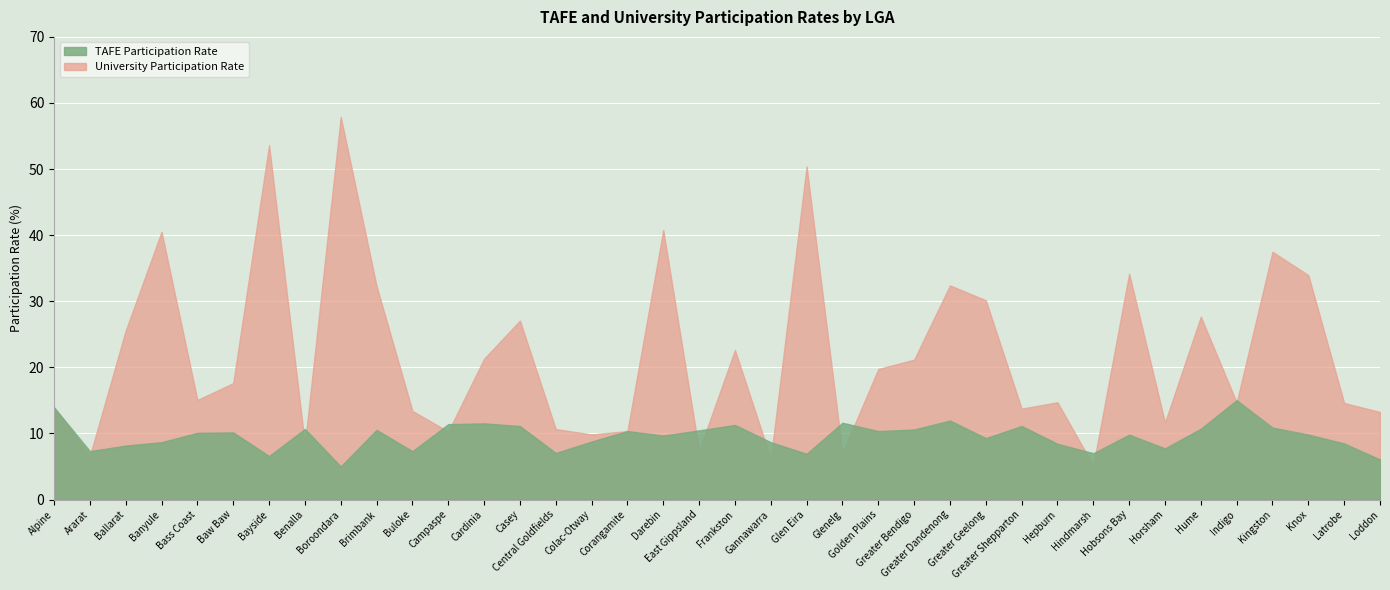

What is the highest value of the TAFE Participation Rate series?

15.0